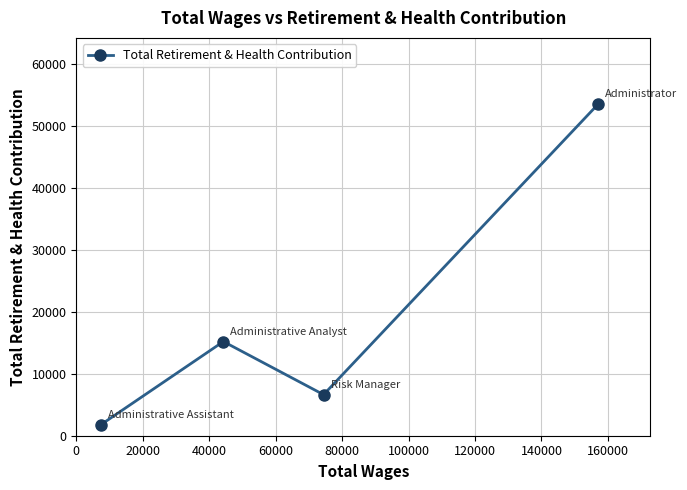

What is the maximum value shown in the chart?

53484